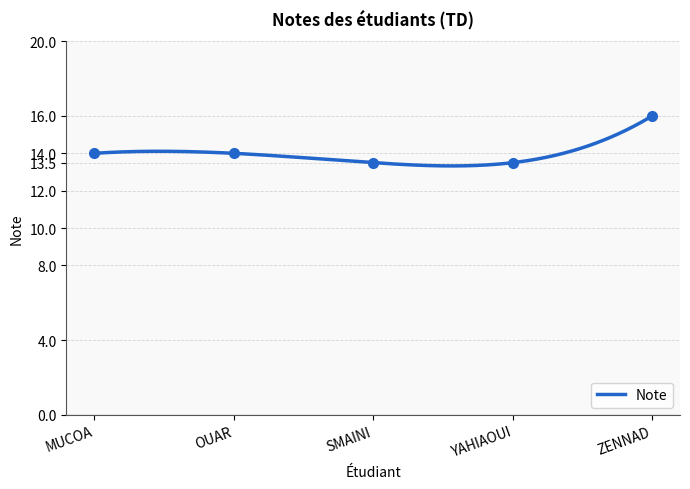

At which label does the data first exceed 14?

ZENNAD